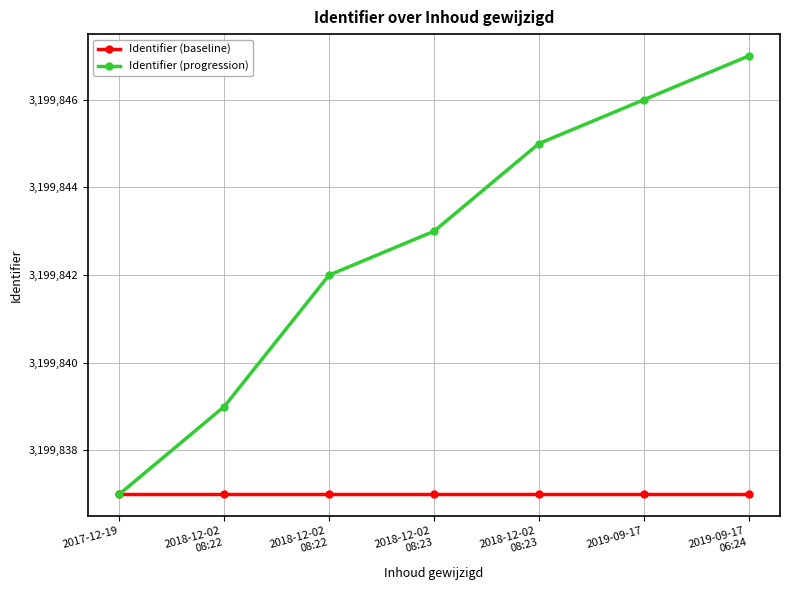

True or false: Identifier (baseline) and Identifier (progression) cross at least once.

False